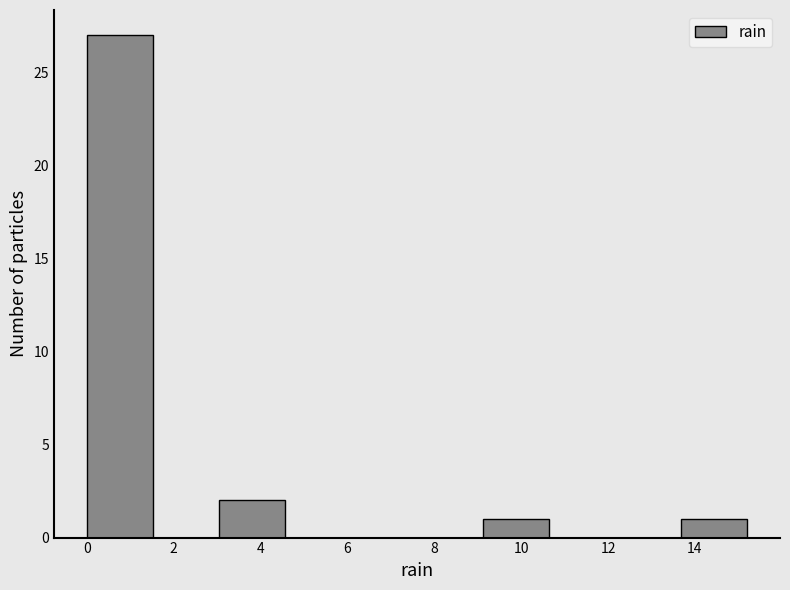

How tall is the bar that spans 3.04 to 4.56 on the x-axis? Neither the bar edges nor the heights are printed on the chart, so give them approximately, as read against the axes.

2